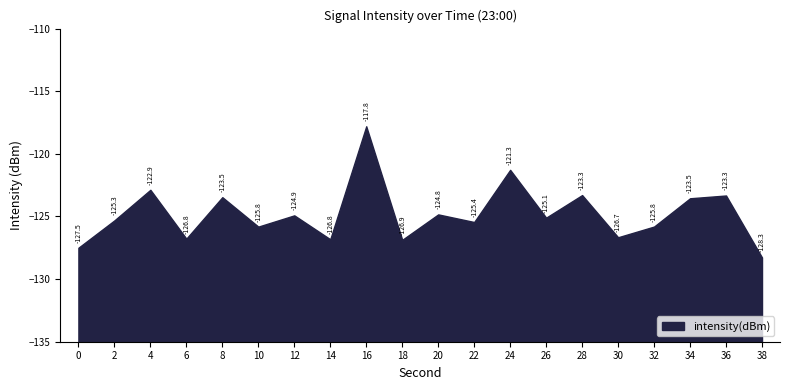

What is the maximum value shown in the chart?

-117.8